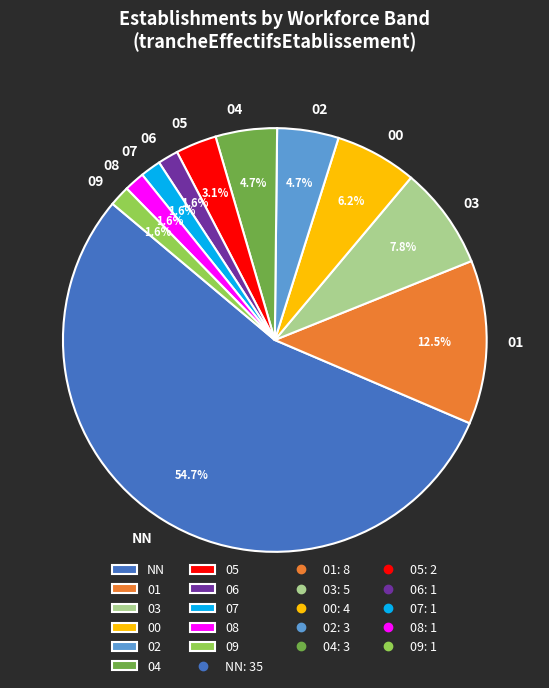

Does 01 represent more than half of the total?

No